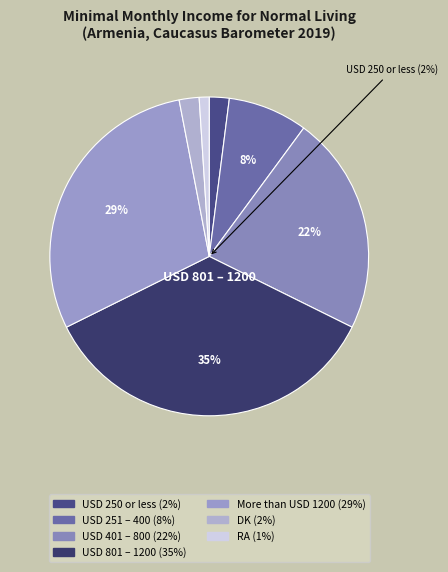

To the nearest percent, what percentage of the pie is USD 401 – 800?

22%